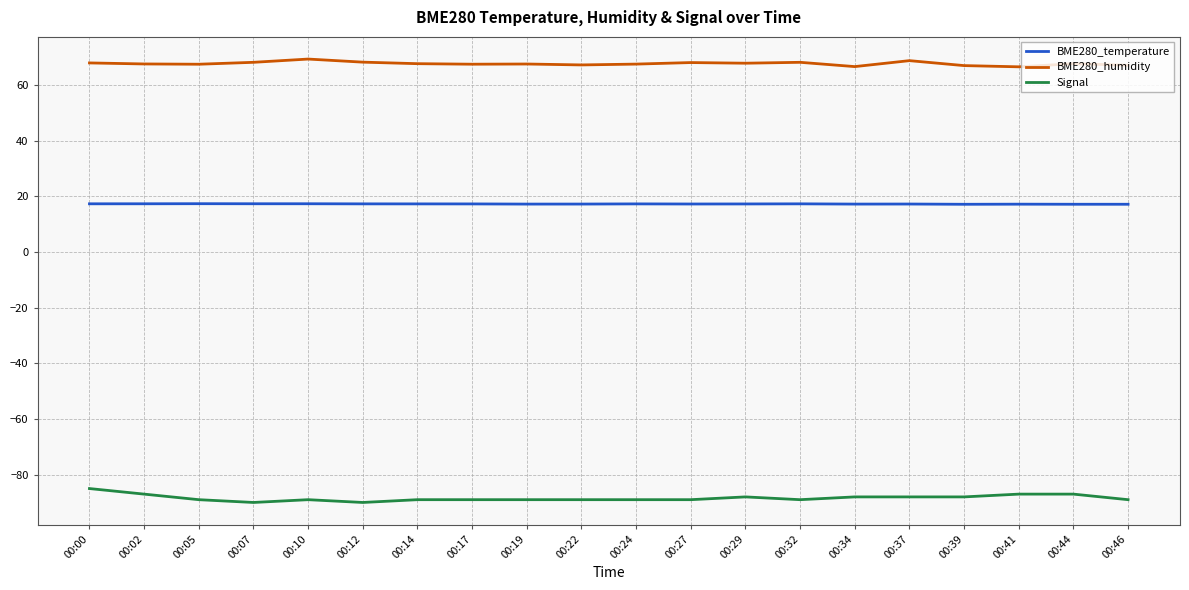

What is the spread (max minus min) of values at 00:02?

154.6